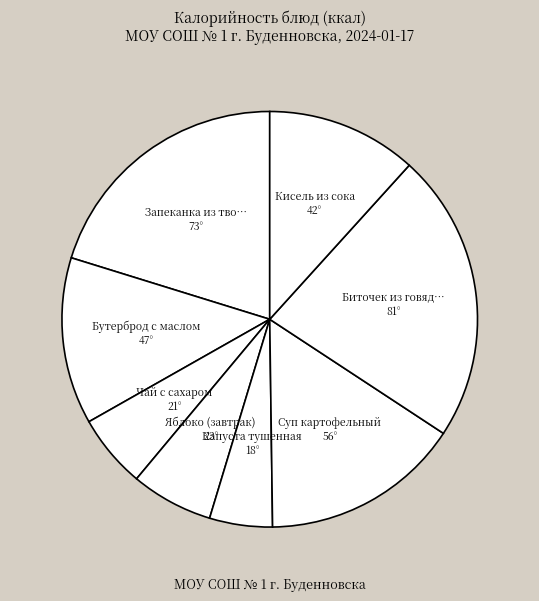

How many slices are in this pie chart?

8